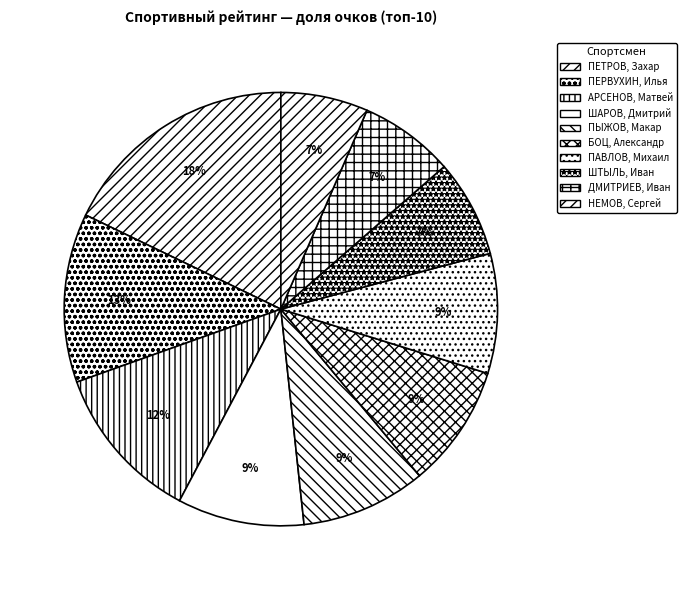

Which slice is the largest?

ПЕТРОВ, Захар